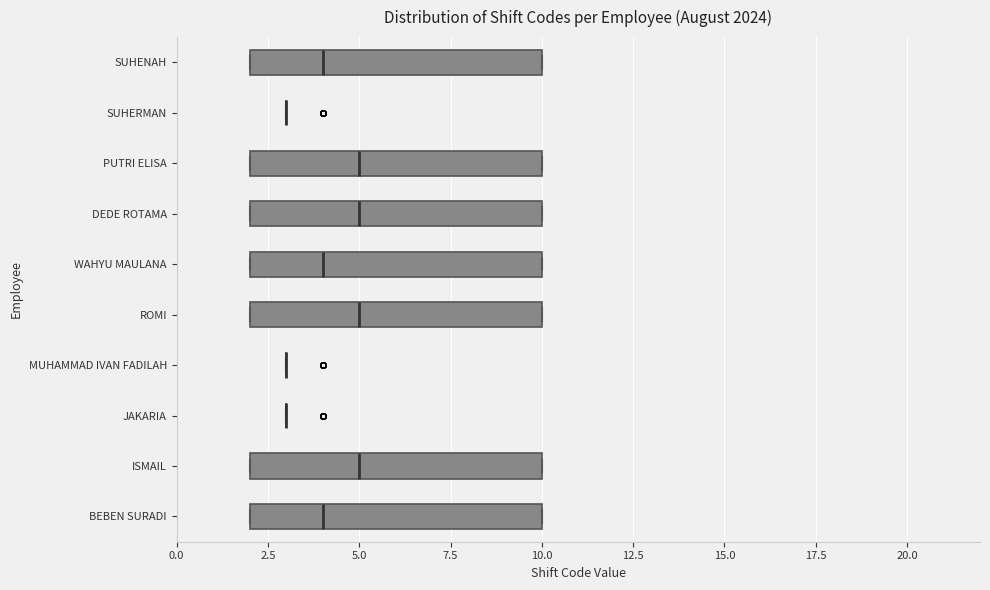

Where is the right edge of the box for DEDE ROTAMA on the x-axis? The values are not printed on the chart, so give them approximately, as read against the axis.

10